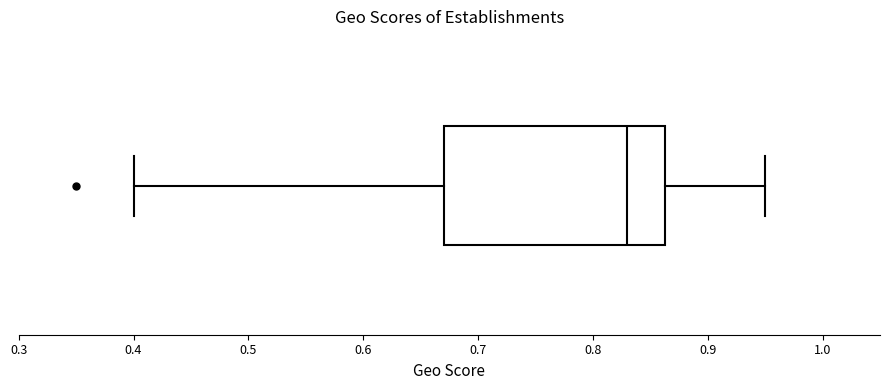

Read this box plot against the x-axis: the position of the median line, the range covered by the box, and the ends of both whiskers. The values are not printed on the chart, so give them approximately, as read against the axis.

median 0.83, box 0.67 to 0.86, whiskers 0.40 to 0.95